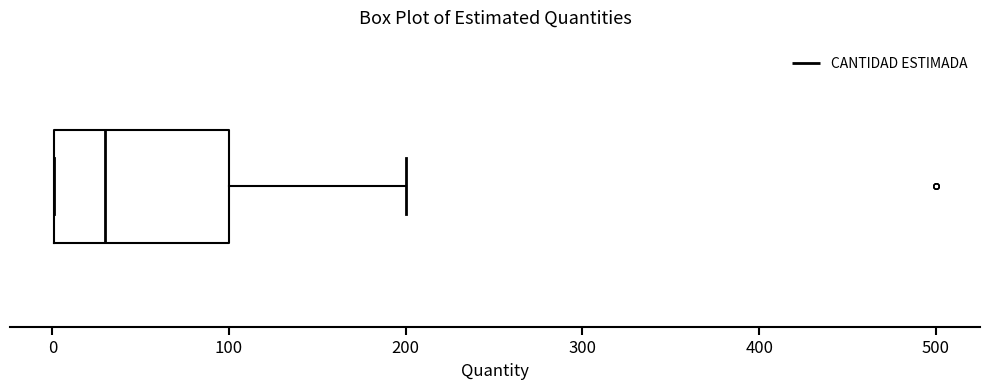

Where is the left edge of the box on the x-axis? The values are not printed on the chart, so give them approximately, as read against the axis.

0